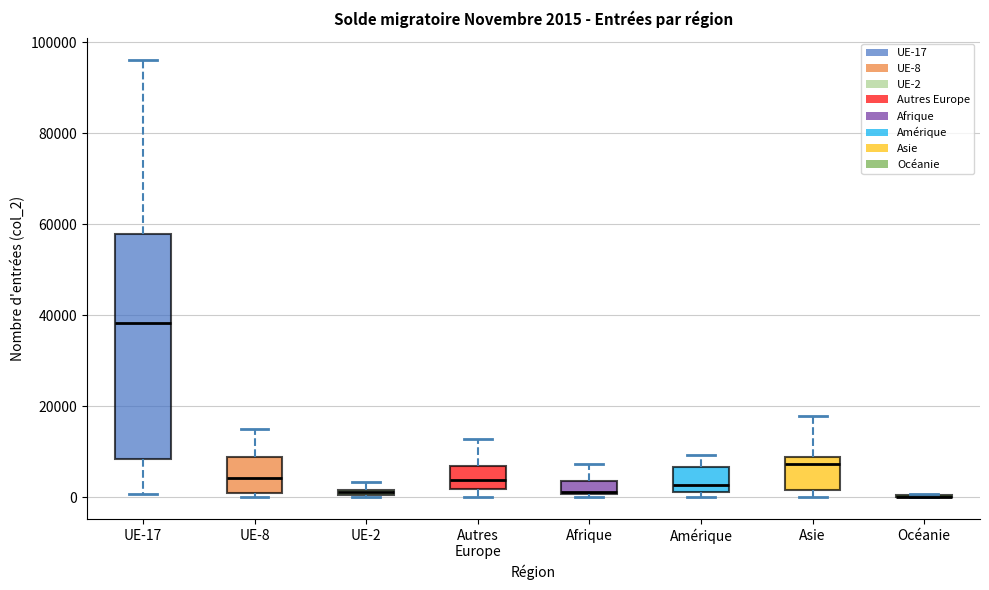

Which box is the tallest, from its lower edge to its upper edge?

UE-17